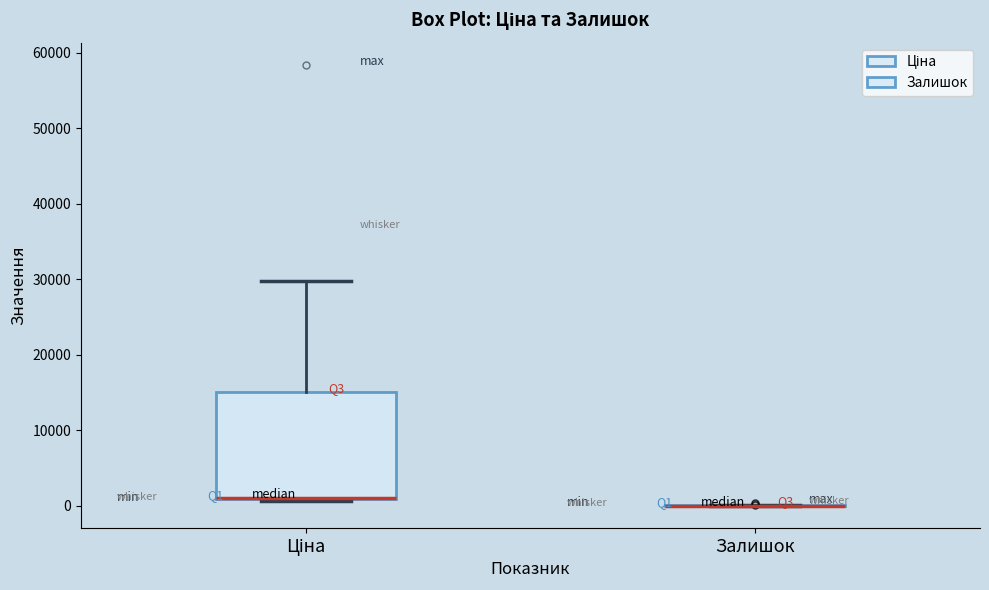

Reading left to right, read every box against the y-axis: the position of its median line, the range the box covers, and the ends of its whiskers. The values are not printed on the chart, so give them approximately, as read against the axis.

Ціна: median 1000 (drawn on the box's lower edge), box 1000 to 15000, whiskers 1000 (just below the box's lower edge) to 30000
Залишок: box collapsed to a line at 0, whiskers 0 to 0